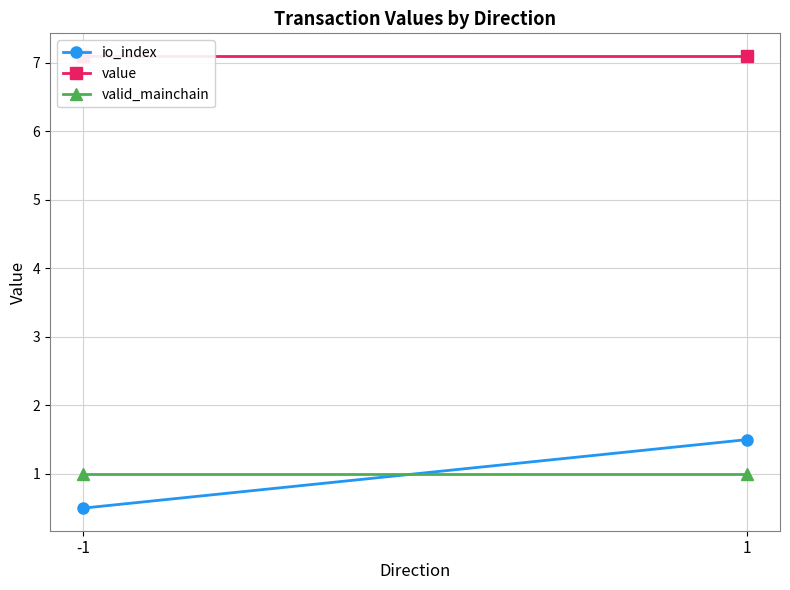

What is the average value of the io_index series?

1.0